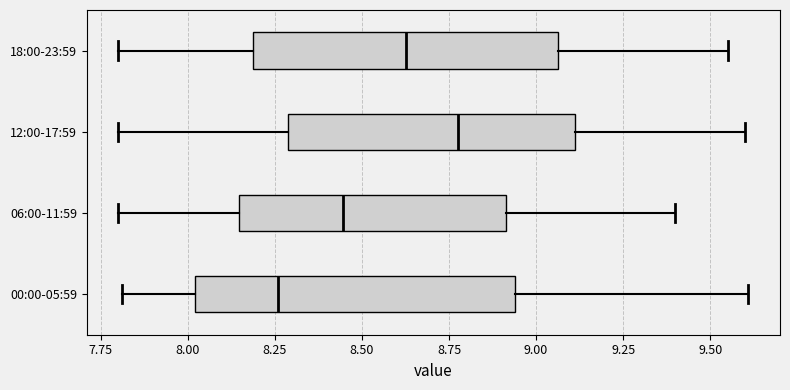

Which box has the furthest to the right median line?

12:00-17:59